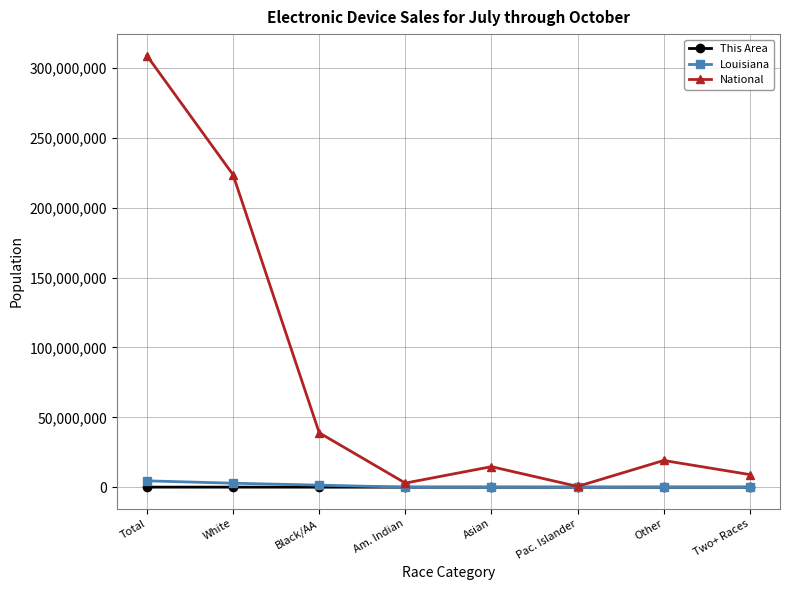

List the series in order of their peak value, highest first.

National, Louisiana, This Area